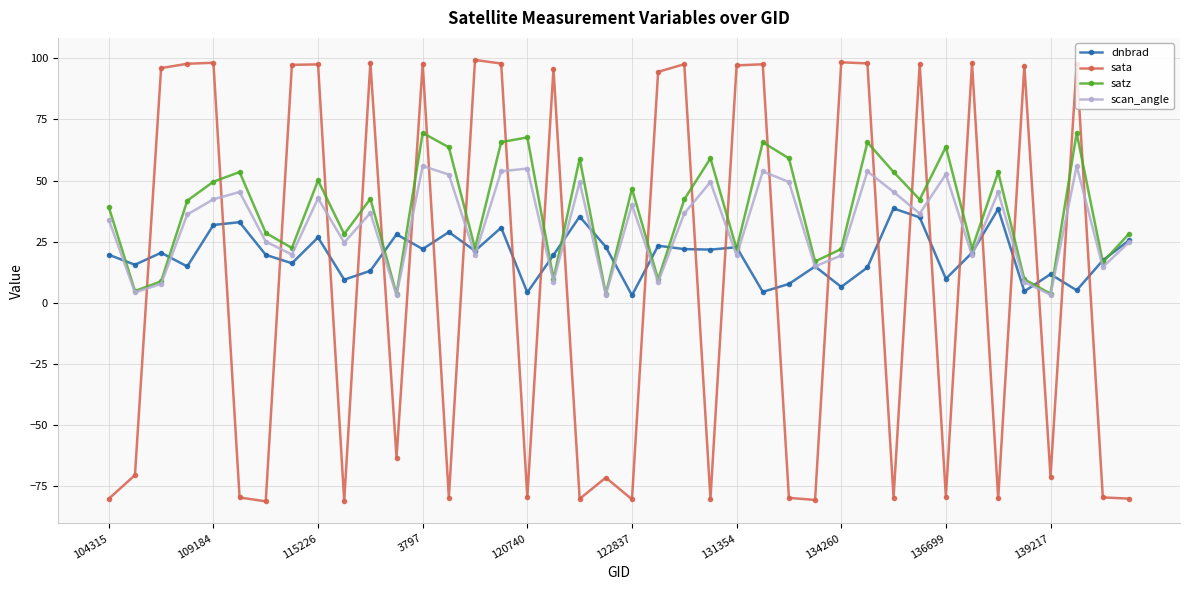

Which series has the largest range (max minus min)?

sata